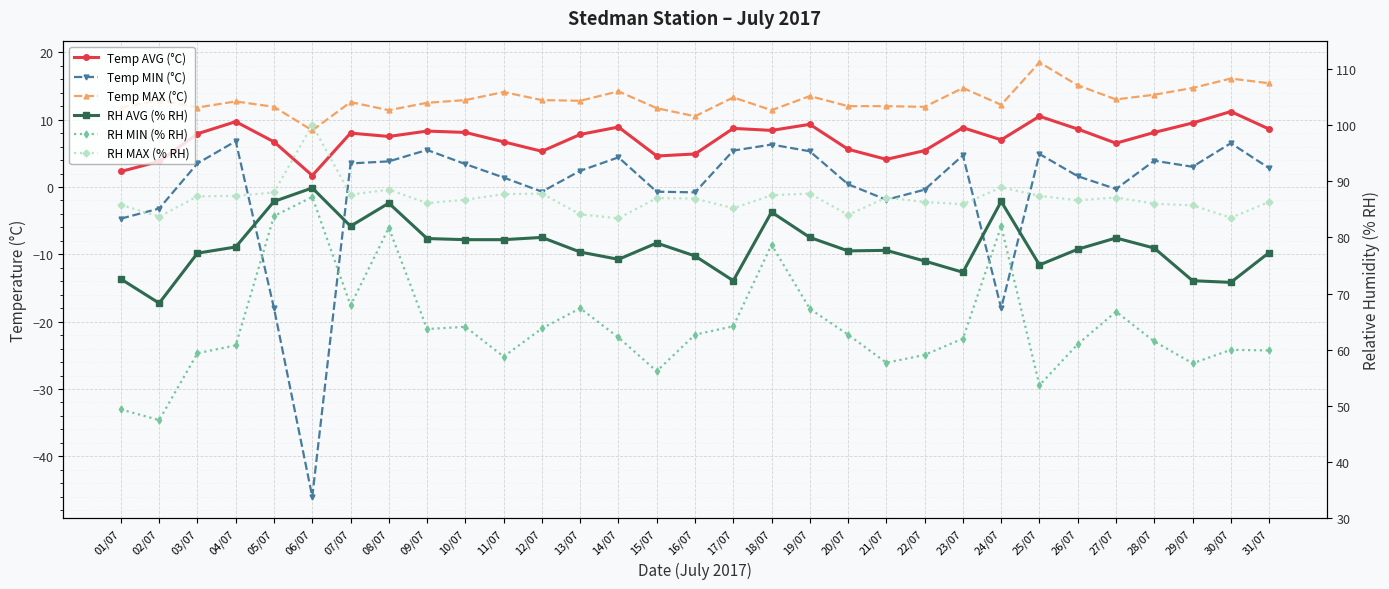

How many values in the Temp AVG (°C) series are below 7?

12